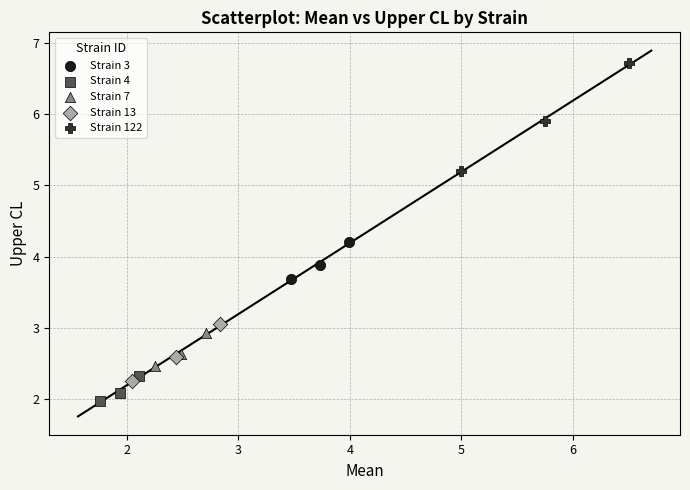

Which series contains the highest Y value?

Strain 122